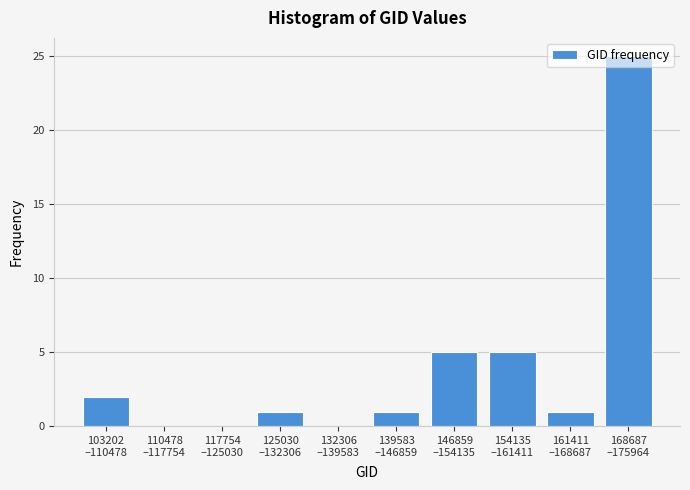

What is the greatest value displayed?

25